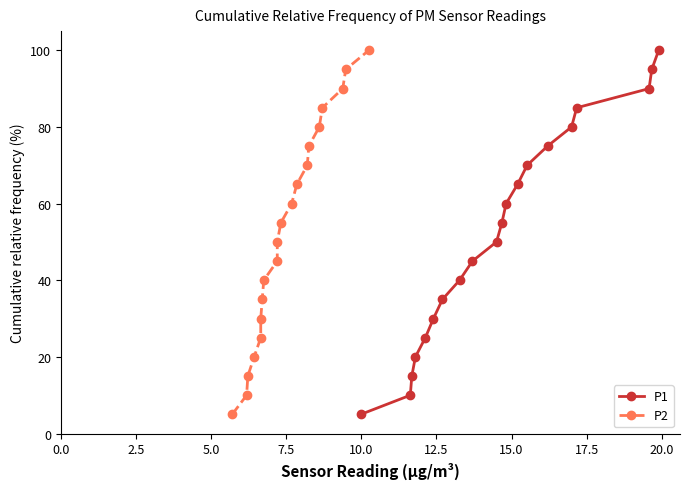

What is the average value of the P2 series?

52.5